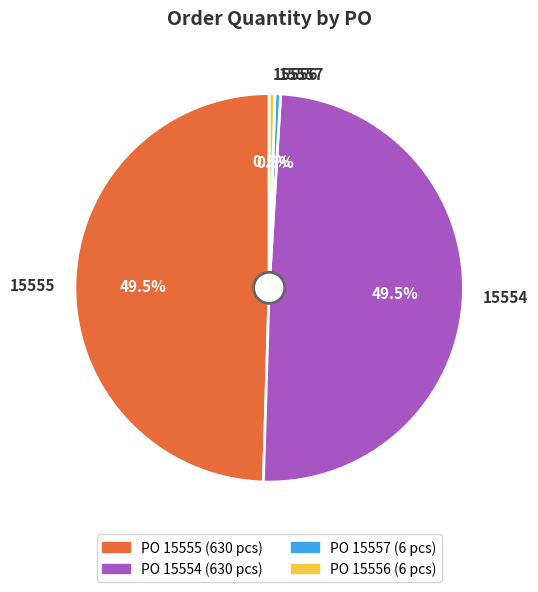

True or false: 15555 accounts for 38% of the total.

False